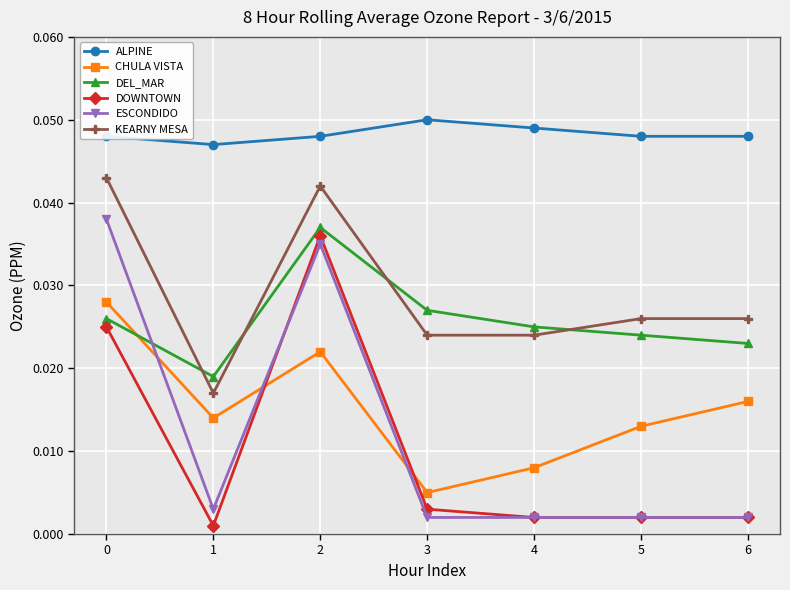

Does the chart display data point markers on the line(s)?

Yes